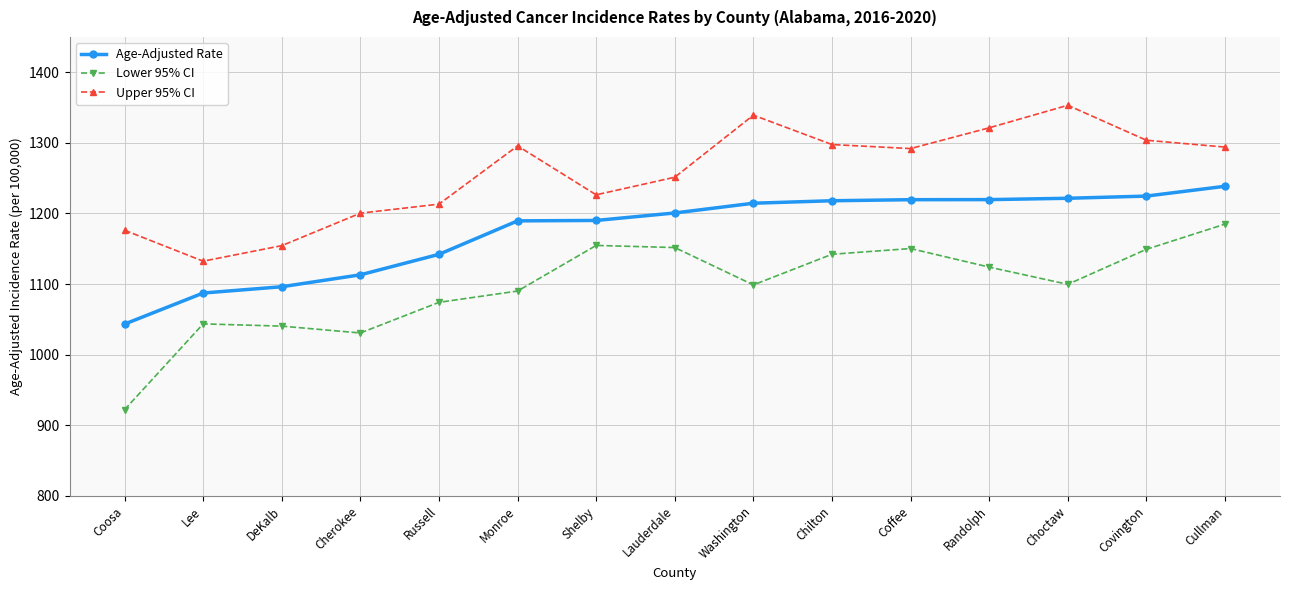

List the series in order of their peak value, highest first.

Upper 95% CI, Age-Adjusted Rate, Lower 95% CI